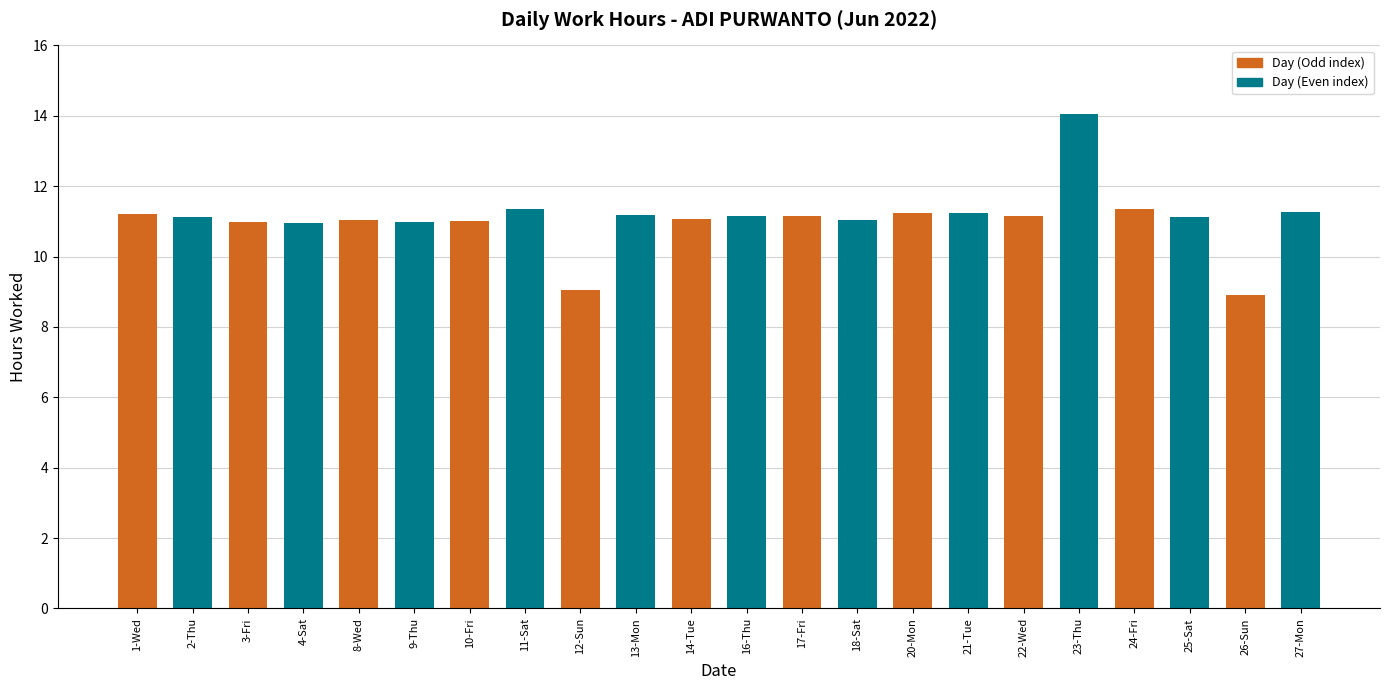

How many distinct data groups are displayed?

1